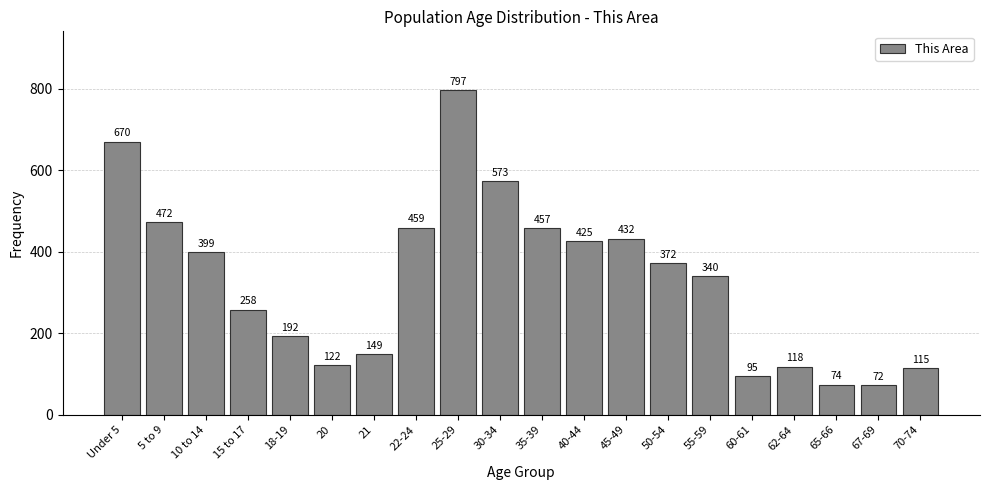

Reading left to right, extract all data points from this chart.

Under 5=670	5 to 9=472	10 to 14=399	15 to 17=258	18-19=192	20=122	21=149	22-24=459	25-29=797	30-34=573	35-39=457	40-44=425	45-49=432	50-54=372	55-59=340	60-61=95	62-64=118	65-66=74	67-69=72	70-74=115